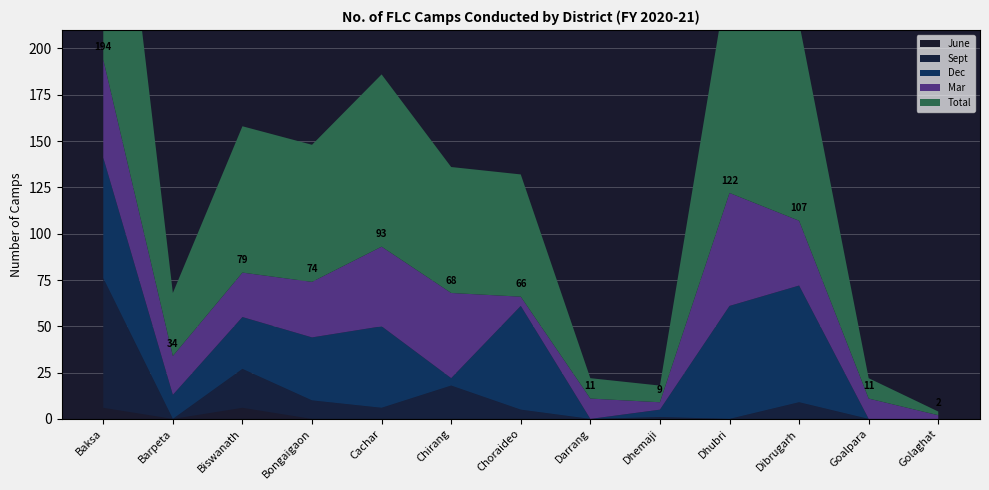

Reading right to left, what are all the values shown in this chart?

June: 0	0	0	0	0	0	0	0	0	0	6	0	6
Sept: 0	0	9	0	1	0	5	18	6	10	21	0	70
Dec: 0	0	63	61	4	0	56	4	44	34	28	13	65
Mar: 2	11	35	61	4	11	5	46	43	30	24	21	53
Total: 2	11	107	122	9	11	66	68	93	74	79	34	194